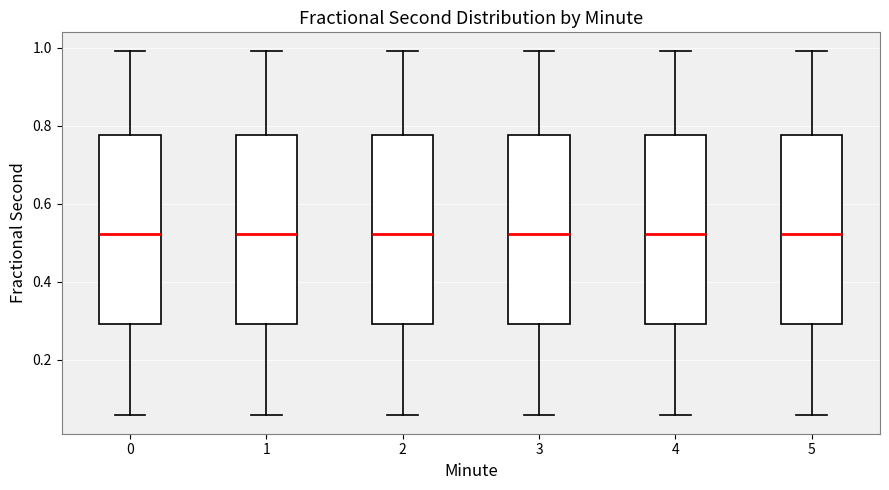

Reading left to right, transcribe this box plot: for each box, give where its median line is, the range the box spans, and where its two whiskers end, as read against the y-axis. The values are not printed on the chart, so give them approximately, as read against the axis.

0: median 0.52, box 0.30 to 0.78, whiskers 0.06 to 1.00
1: median 0.52, box 0.30 to 0.78, whiskers 0.06 to 1.00
2: median 0.52, box 0.30 to 0.78, whiskers 0.06 to 1.00
3: median 0.52, box 0.30 to 0.78, whiskers 0.06 to 1.00
4: median 0.52, box 0.30 to 0.78, whiskers 0.06 to 1.00
5: median 0.52, box 0.30 to 0.78, whiskers 0.06 to 1.00